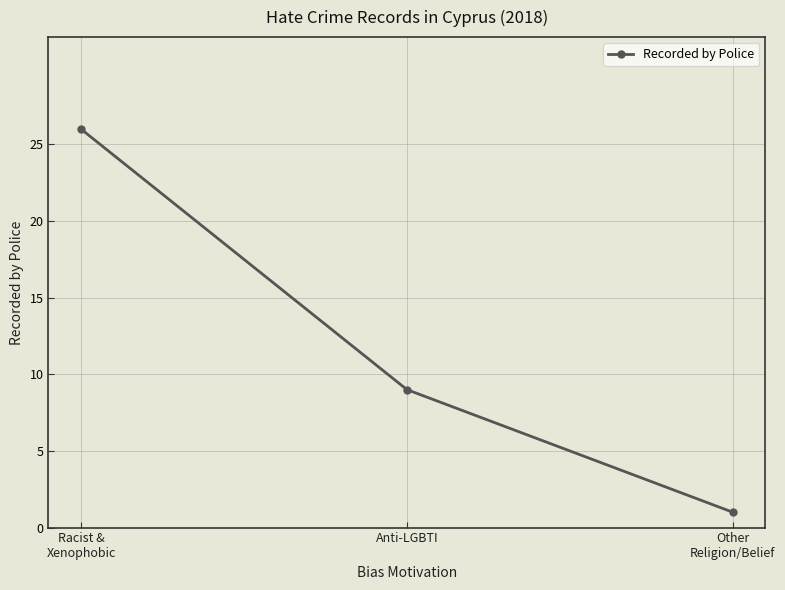

What is the smallest value displayed?

1